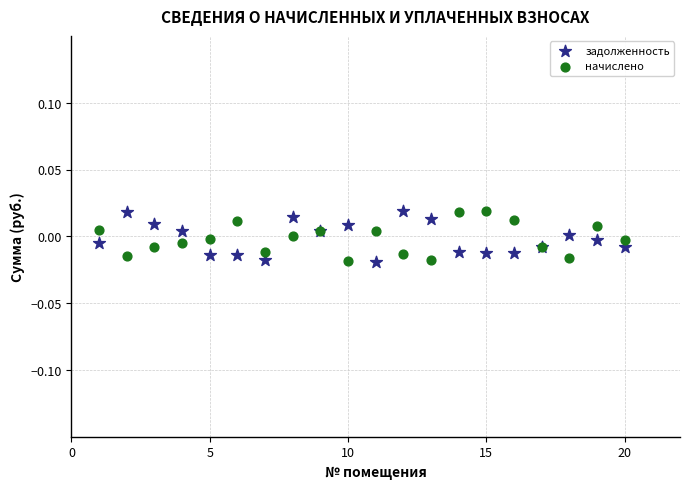

What is the X range (max minus min) for the scatter plot?

19.0